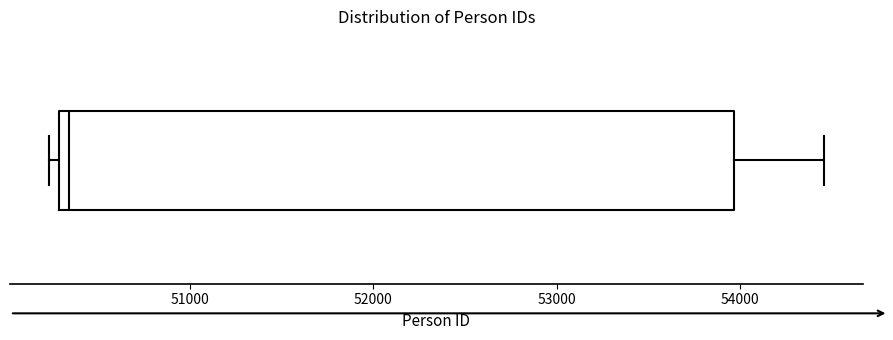

Where does the right whisker of the box end on the x-axis? The values are not printed on the chart, so give them approximately, as read against the axis.

54500